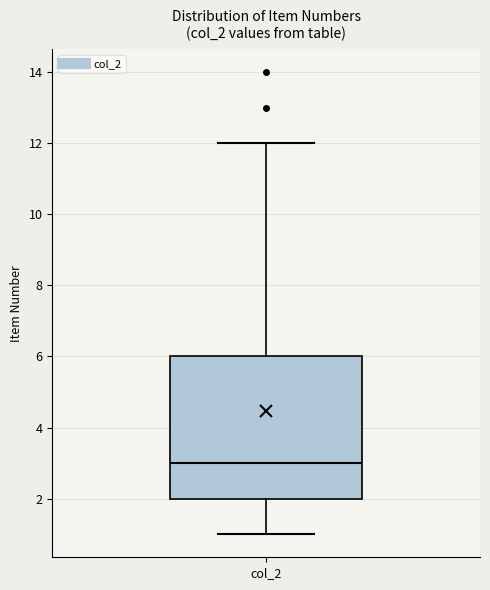

Transcribe this box plot: give where the median line is, the range the box spans, and where the two whiskers end, as read against the y-axis. The values are not printed on the chart, so give them approximately, as read against the axis.

median 3, box 2 to 6, whiskers 1 to 12